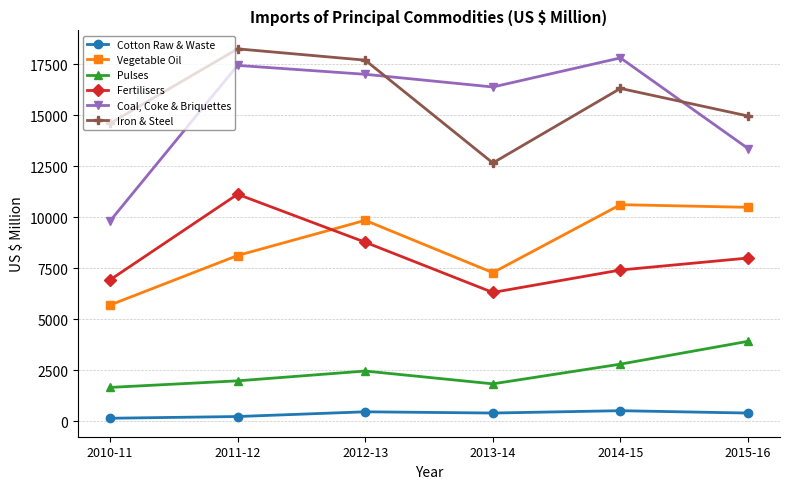

Where is the first local maximum for Coal, Coke & Briquettes?

2011-12